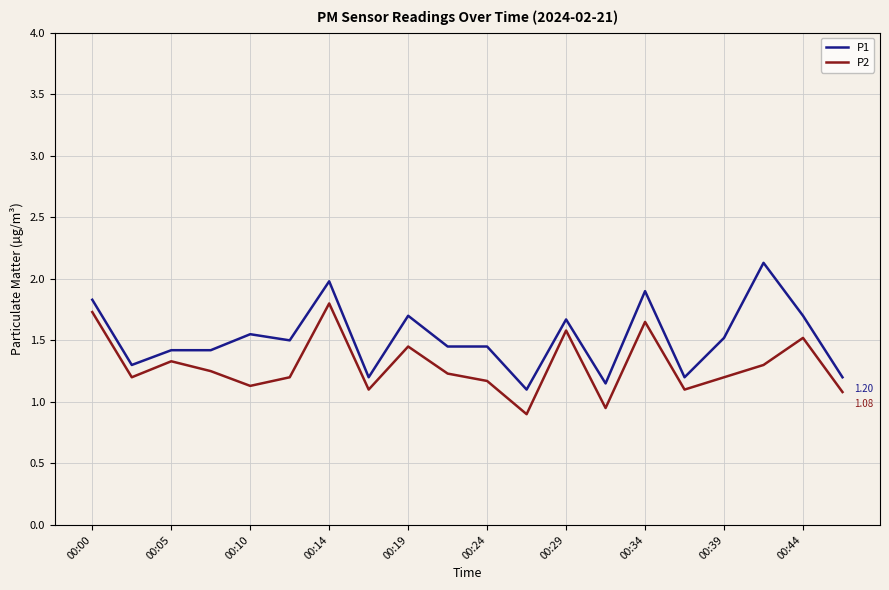

How many interior local valleys does the P2 series have?

6